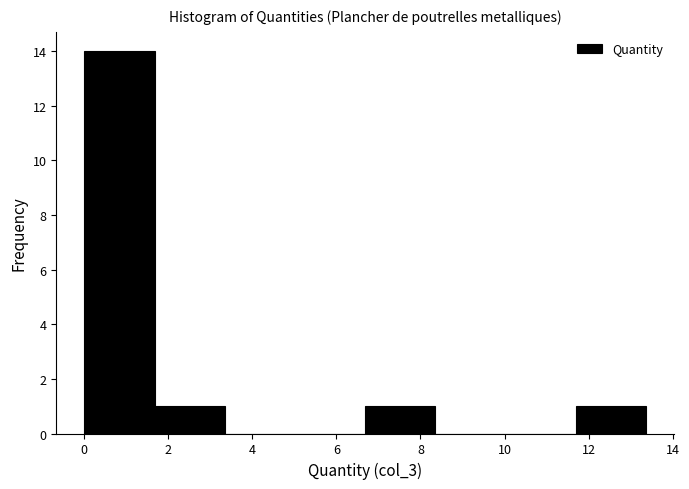

What is the height of the bar covering 0.0 to 1.6 on the x-axis? Neither the bar edges nor the heights are printed on the chart, so give them approximately, as read against the axes.

14